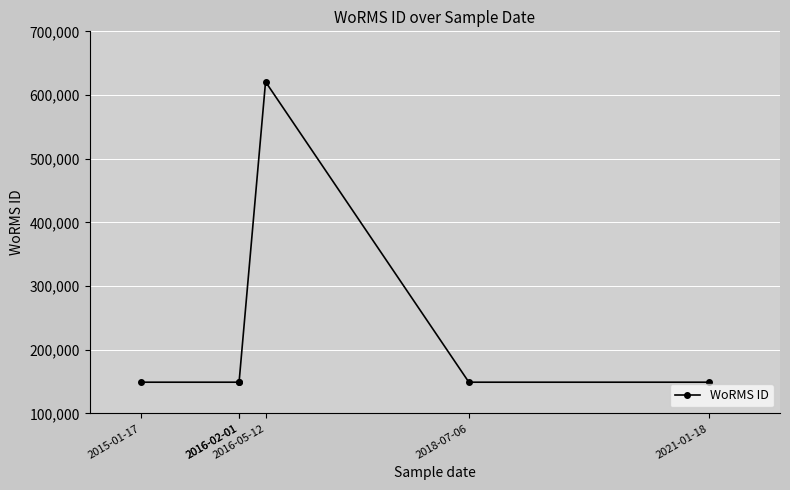

Between 2016-05-12 and 2015-01-17, which is larger?

2016-05-12